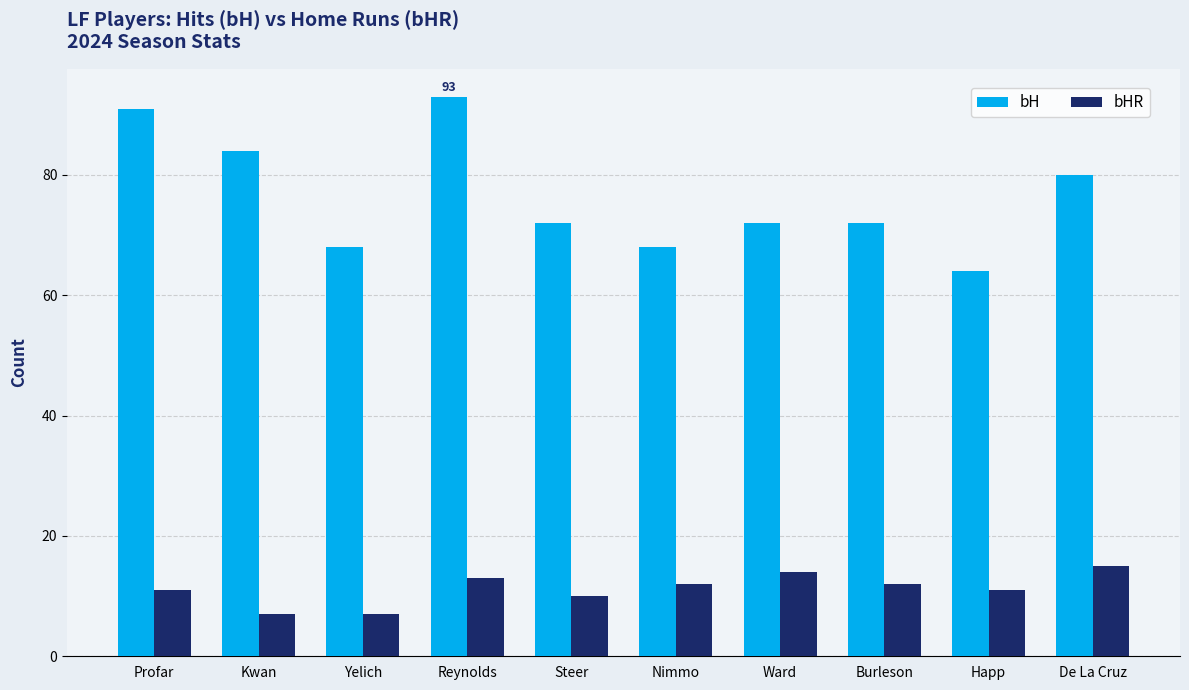

The bH series shows 39 at Profar. True or false?

False